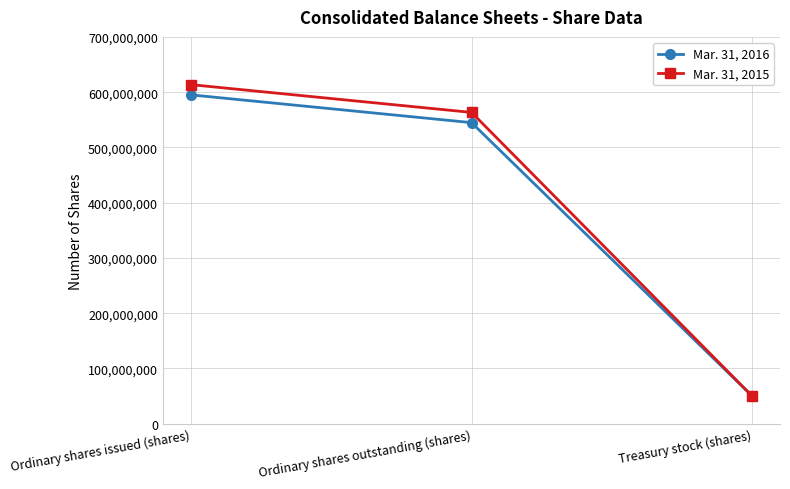

The value of Mar. 31, 2016 at Treasury stock (shares) is 50239355. True or false?

True